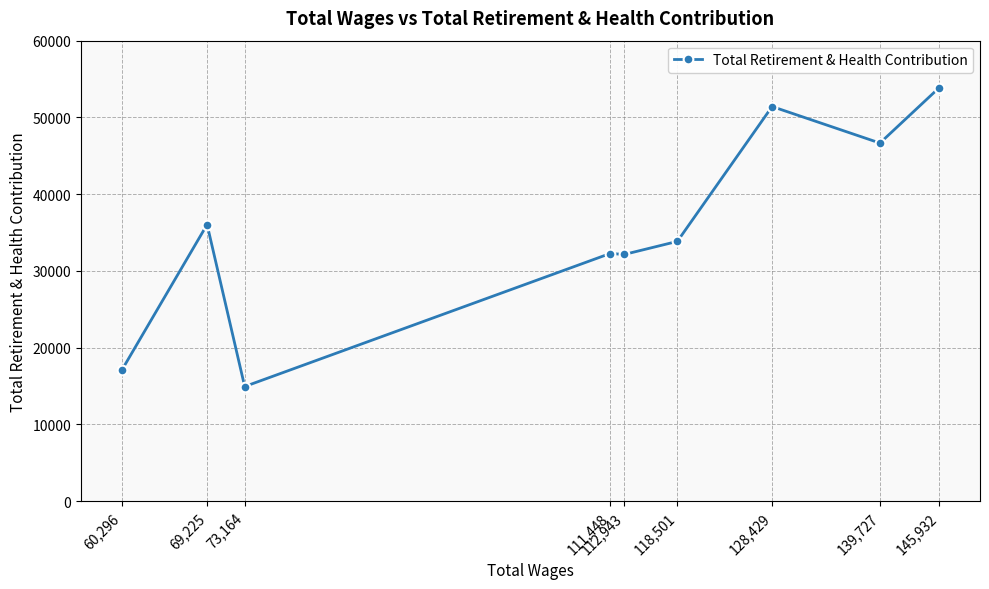

Which label corresponds to the smallest value in the chart?

73,164